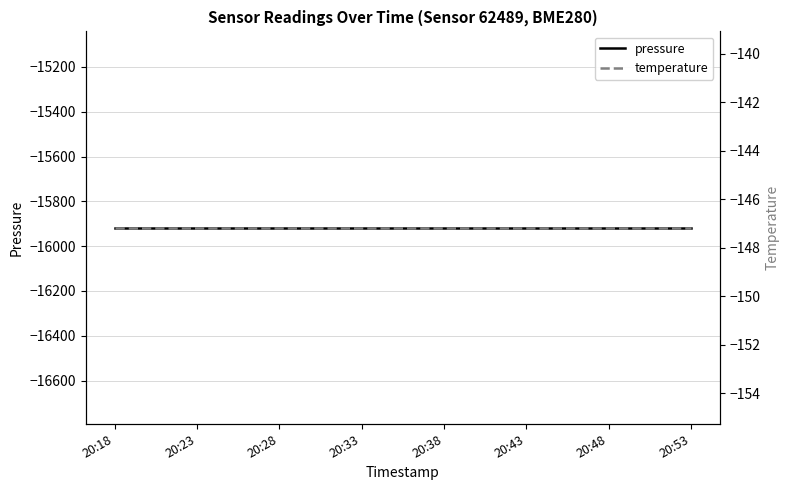

At which category does the chart reach its peak across all series?

20:18